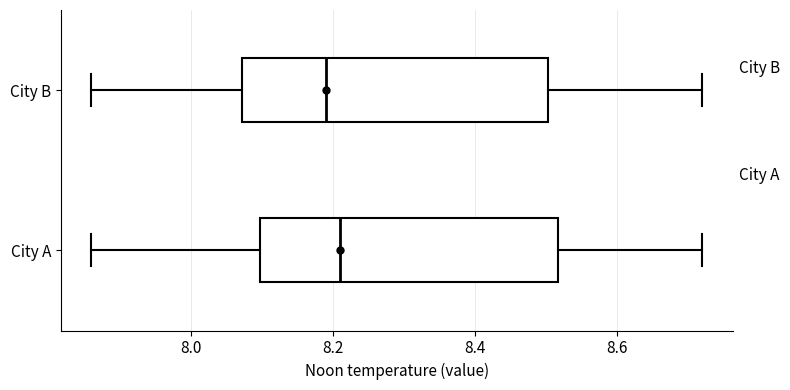

Reading bottom to top, read every box against the x-axis: the position of its median line, the range the box covers, and the ends of its whiskers. The values are not printed on the chart, so give them approximately, as read against the axis.

City A: median 8.22, box 8.10 to 8.52, whiskers 7.86 to 8.72
City B: median 8.20, box 8.08 to 8.50, whiskers 7.86 to 8.72